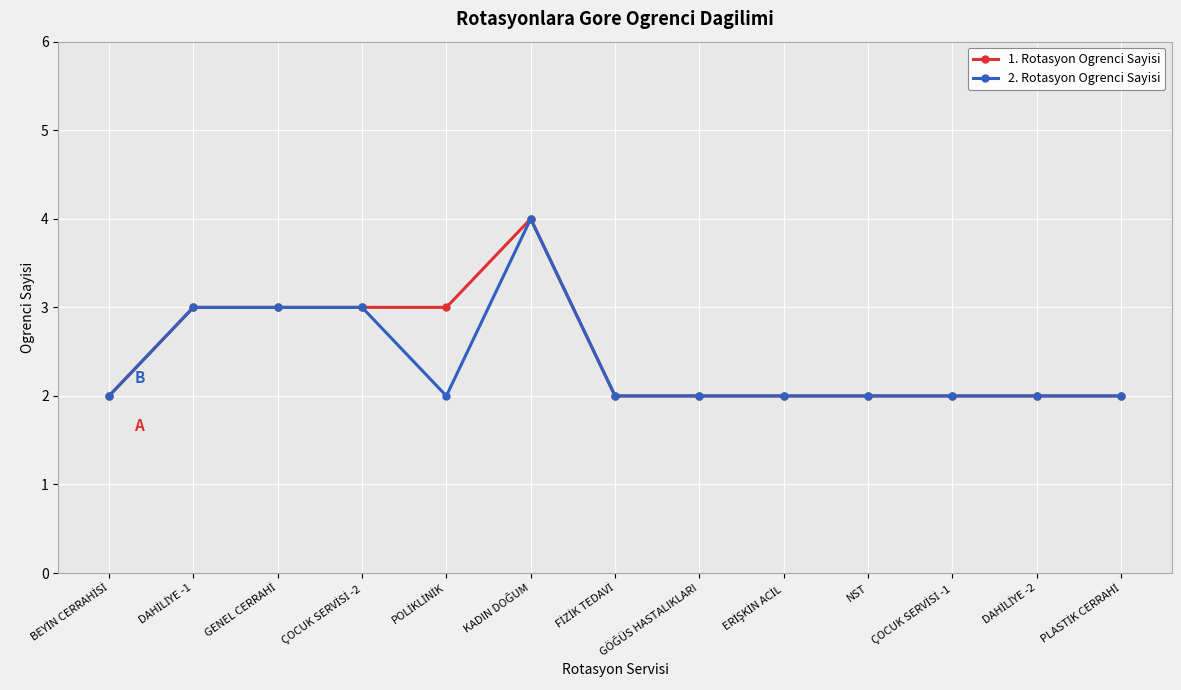

What is the greatest value displayed?

4